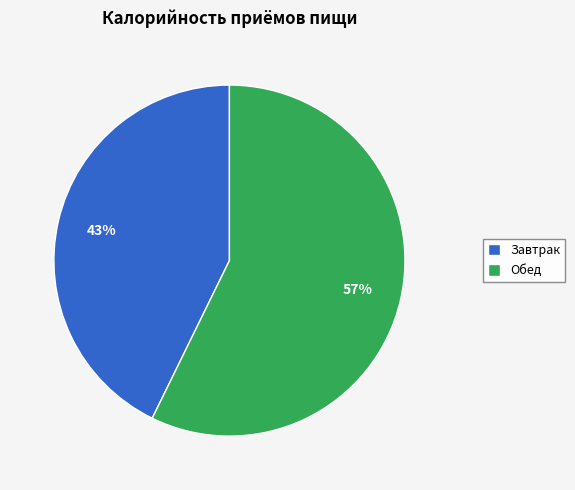

To the nearest percent, what is the difference between the largest and smallest slice percentages?

14%